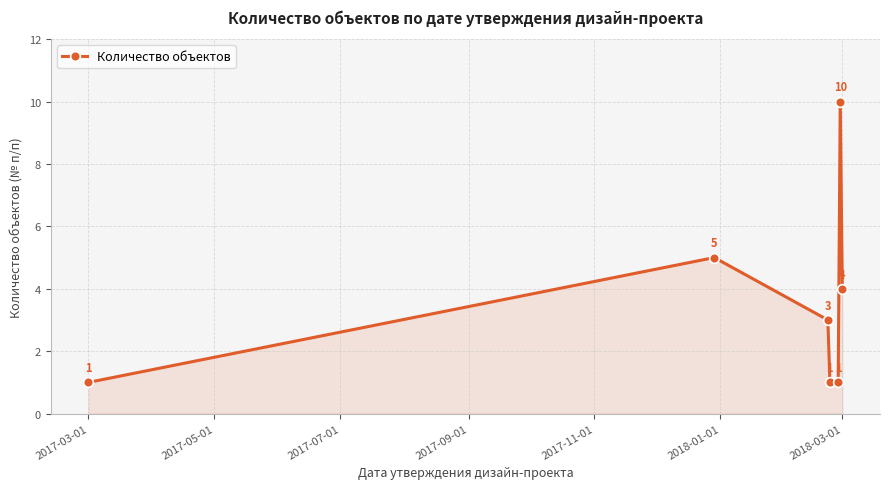

What is the sum of all values?

25